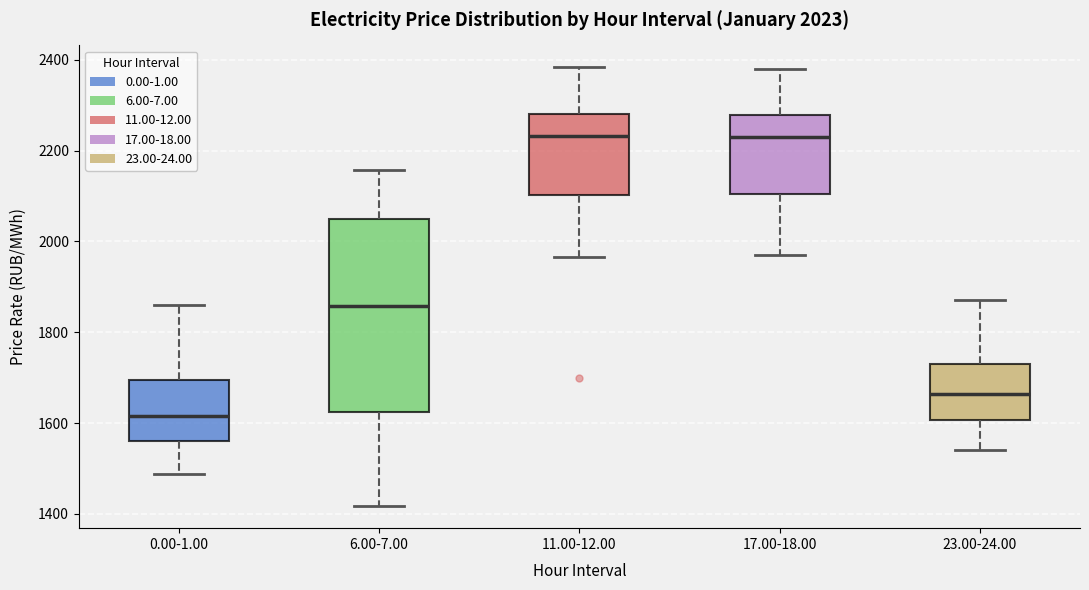

Comparing the boxes themselves (not the whiskers), which one is the tallest?

6.00-7.00